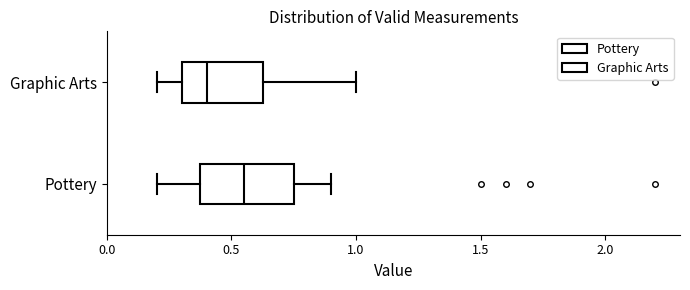

Where does the right whisker of the box for Pottery end on the x-axis? The values are not printed on the chart, so give them approximately, as read against the axis.

0.90